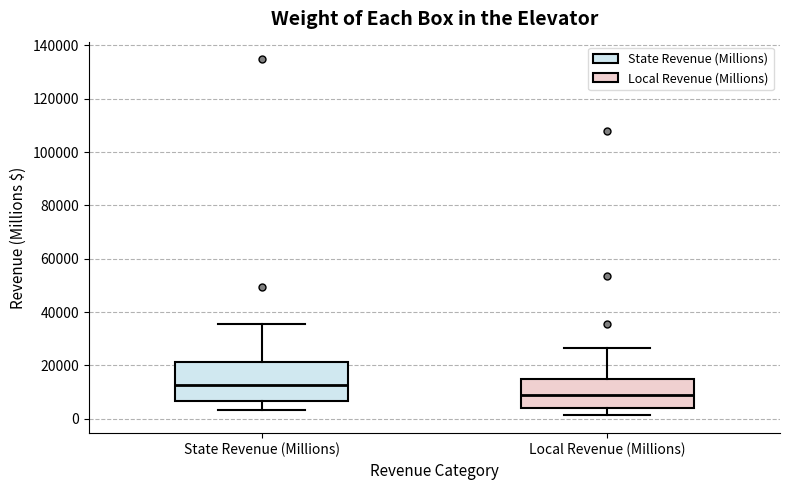

Reading left to right, read every box against the y-axis: the position of its median line, the range the box covers, and the ends of its whiskers. The values are not printed on the chart, so give them approximately, as read against the axis.

State Revenue (Millions): median 12000, box 6000 to 22000, whiskers 4000 to 36000
Local Revenue (Millions): median 10000, box 4000 to 14000, whiskers 2000 to 26000